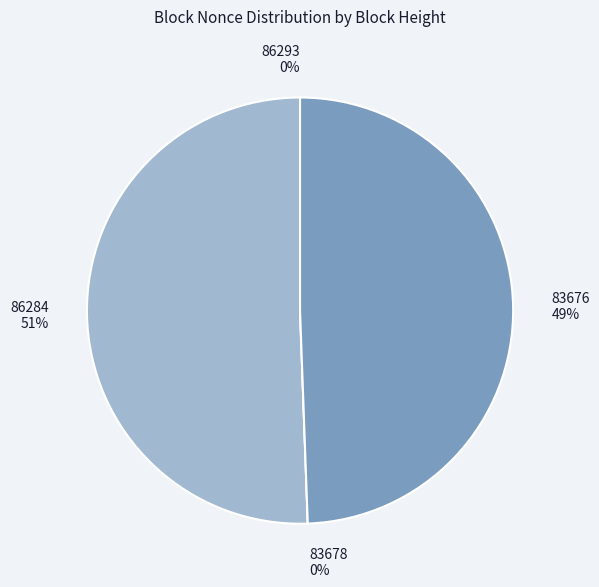

What percentage is the 83676 slice, to the nearest percent?

49%